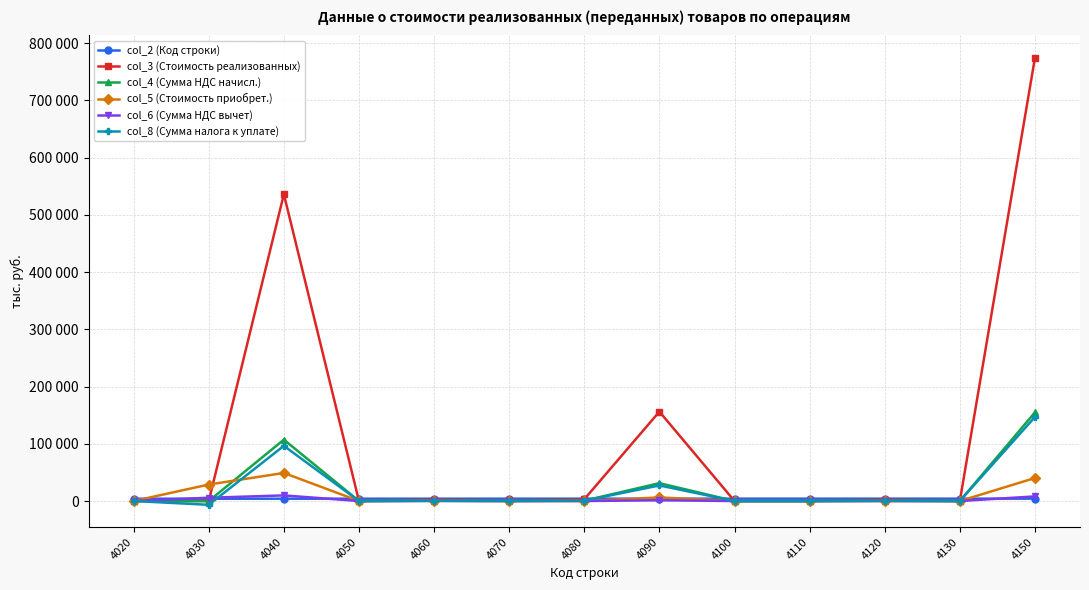

What are all the series names shown in the legend?

col_2 (Код строки), col_3 (Стоимость реализованных), col_4 (Сумма НДС начисл.), col_5 (Стоимость приобрет.), col_6 (Сумма НДС вычет), col_8 (Сумма налога к уплате)